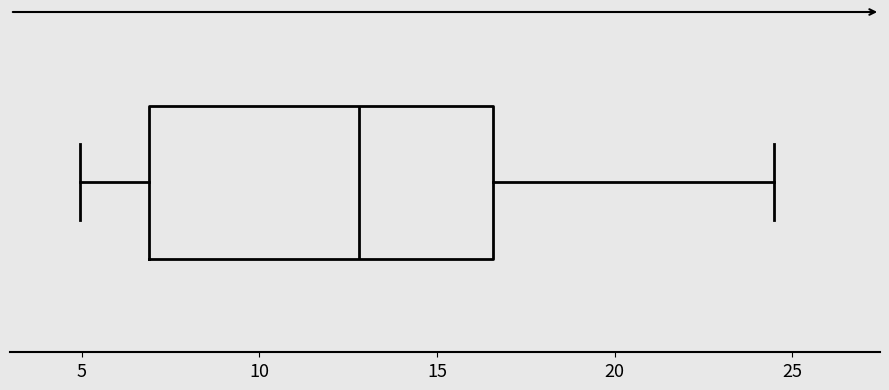

Read this box plot against the x-axis: the position of the median line, the range covered by the box, and the ends of both whiskers. The values are not printed on the chart, so give them approximately, as read against the axis.

median 13.0, box 7.0 to 16.5, whiskers 5.0 to 24.5